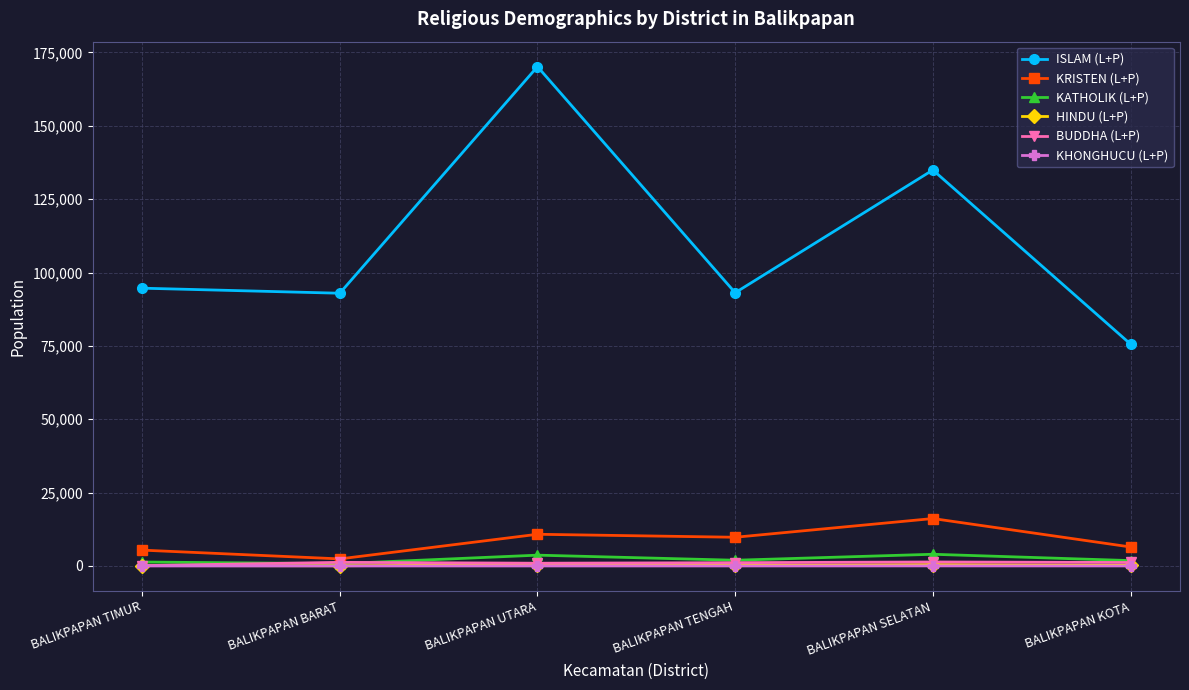

Which series has the largest total across all categories?

ISLAM (L+P)